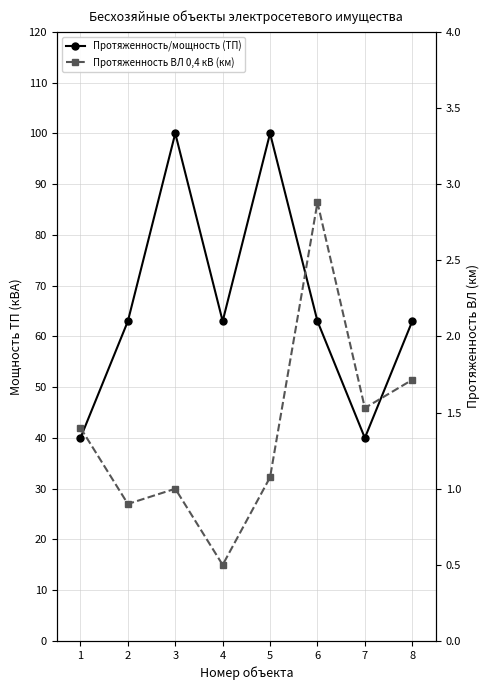

Where is Протяженность ВЛ 0,4 кВ (км) nearest to the value 1?

3